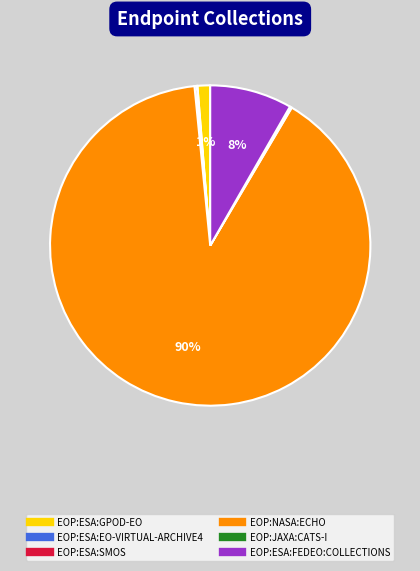

Is there a majority slice in this chart?

Yes